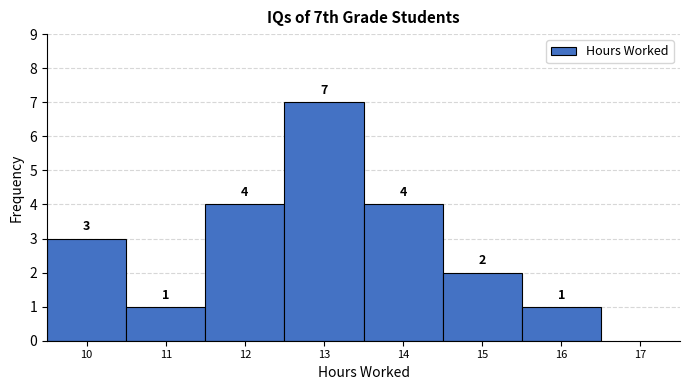

How tall is the bar that spans 11.5 to 12.5 on the x-axis?

4